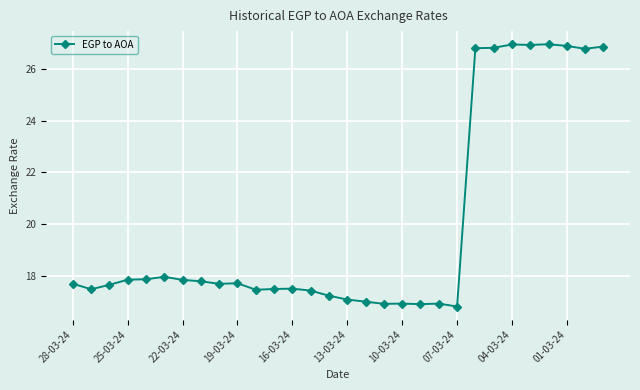

What is the greatest value displayed?

27.0